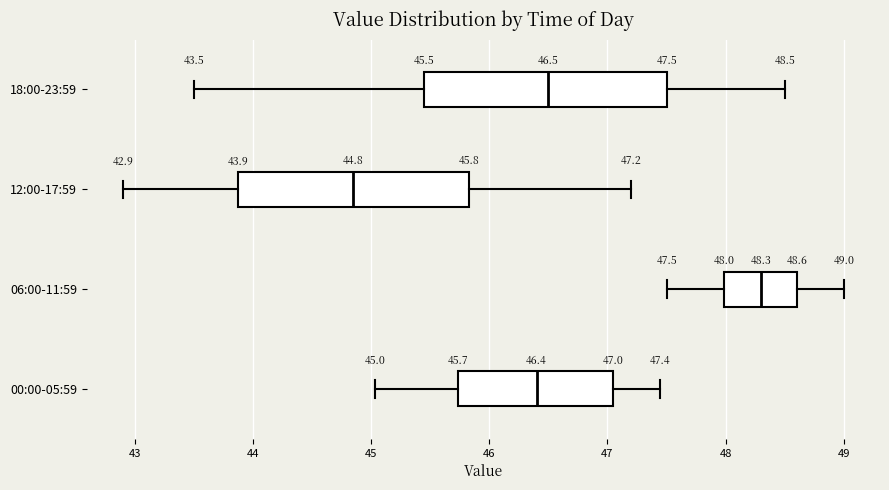

Which box's median line is the furthest to the right?

06:00-11:59